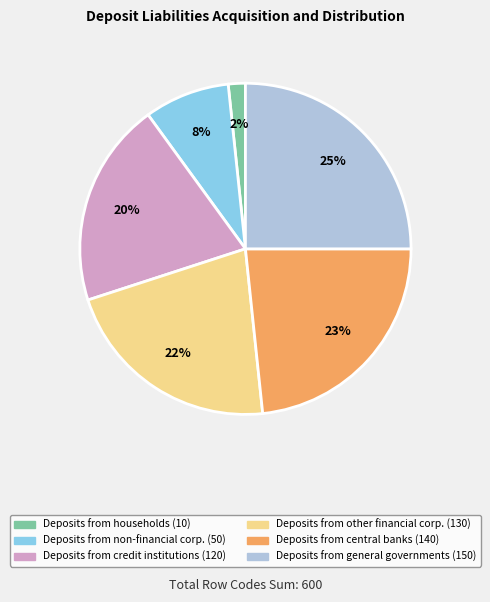

To the nearest percent, what is the difference between the largest and smallest slice percentages?

23%